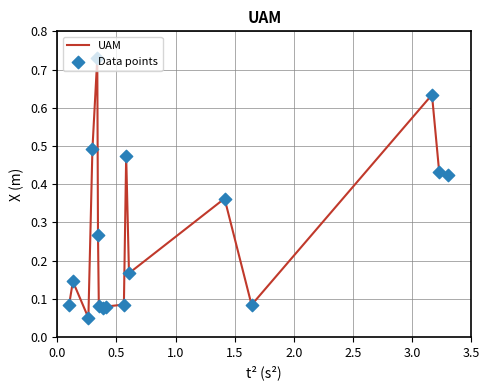

How many lines are shown in the chart?

1